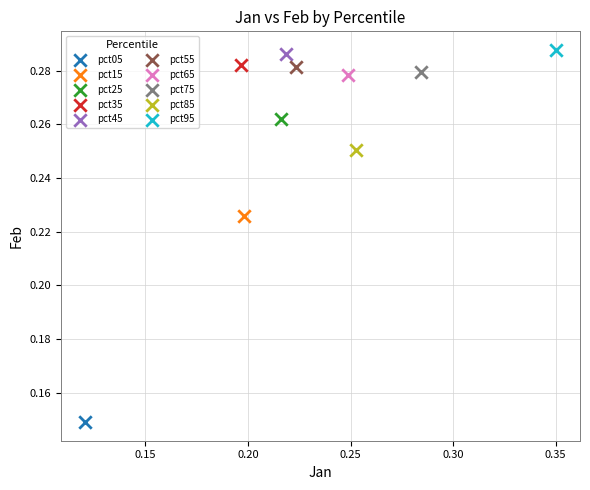

What are all the series names shown in the legend?

pct05, pct15, pct25, pct35, pct45, pct55, pct65, pct75, pct85, pct95